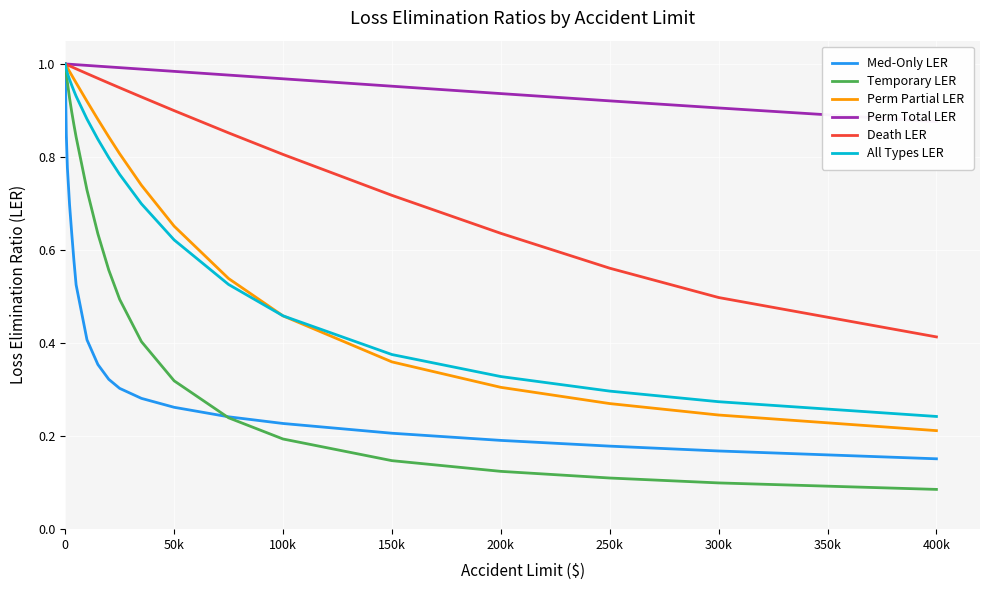

At which label does Perm Partial LER reach its minimum?

400k